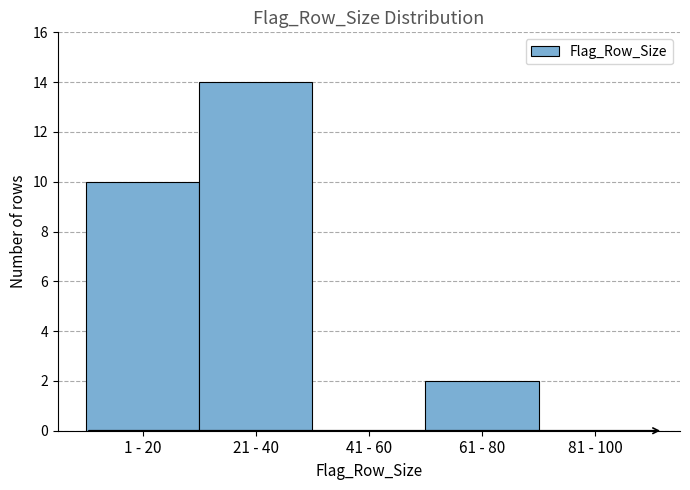

Reading right to left, extract all data points from this chart.

81 - 100=0	61 - 80=2	41 - 60=0	21 - 40=14	1 - 20=10